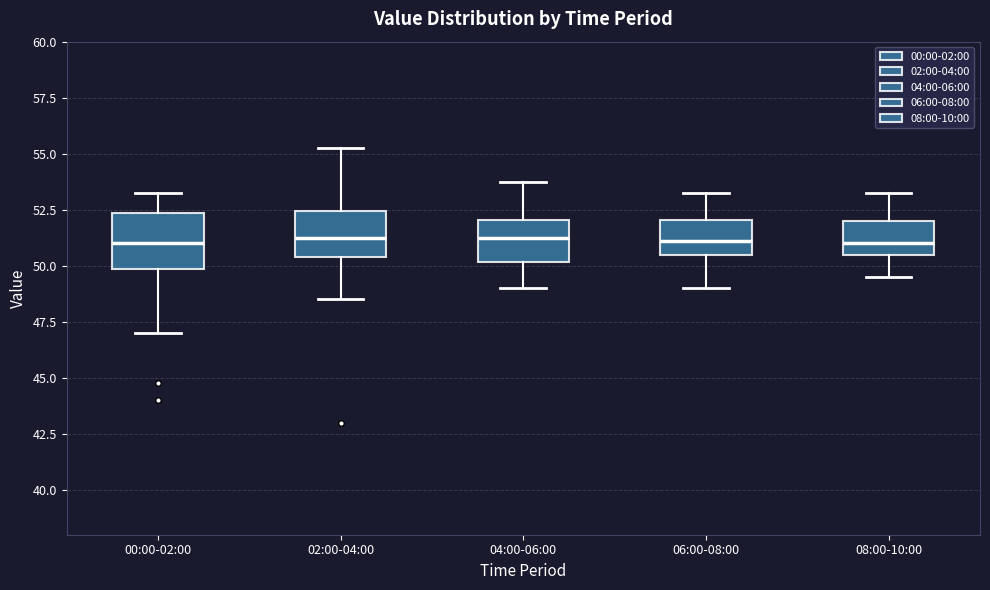

Reading left to right, read every box against the y-axis: the position of its median line, the range the box covers, and the ends of its whiskers. The values are not printed on the chart, so give them approximately, as read against the axis.

00:00-02:00: median 51.0, box 50.0 to 52.5, whiskers 47.0 to 53.5
02:00-04:00: median 51.5, box 50.5 to 52.5, whiskers 48.5 to 55.5
04:00-06:00: median 51.5, box 50.0 to 52.0, whiskers 49.0 to 54.0
06:00-08:00: median 51.0, box 50.5 to 52.0, whiskers 49.0 to 53.5
08:00-10:00: median 51.0, box 50.5 to 52.0, whiskers 49.5 to 53.5